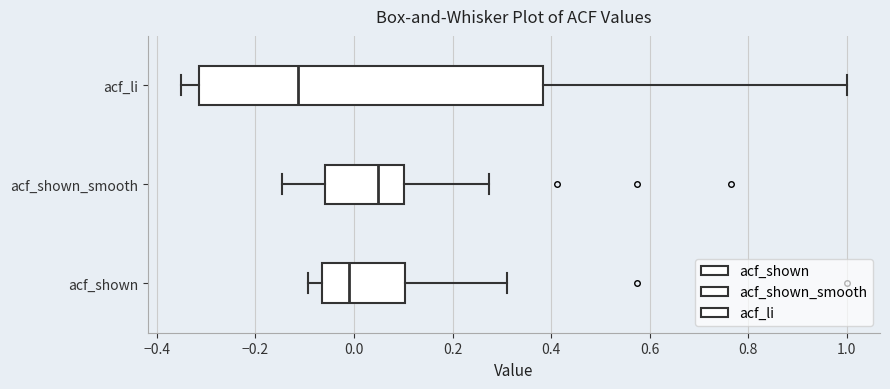

Which box has the furthest to the right median line?

acf_shown_smooth